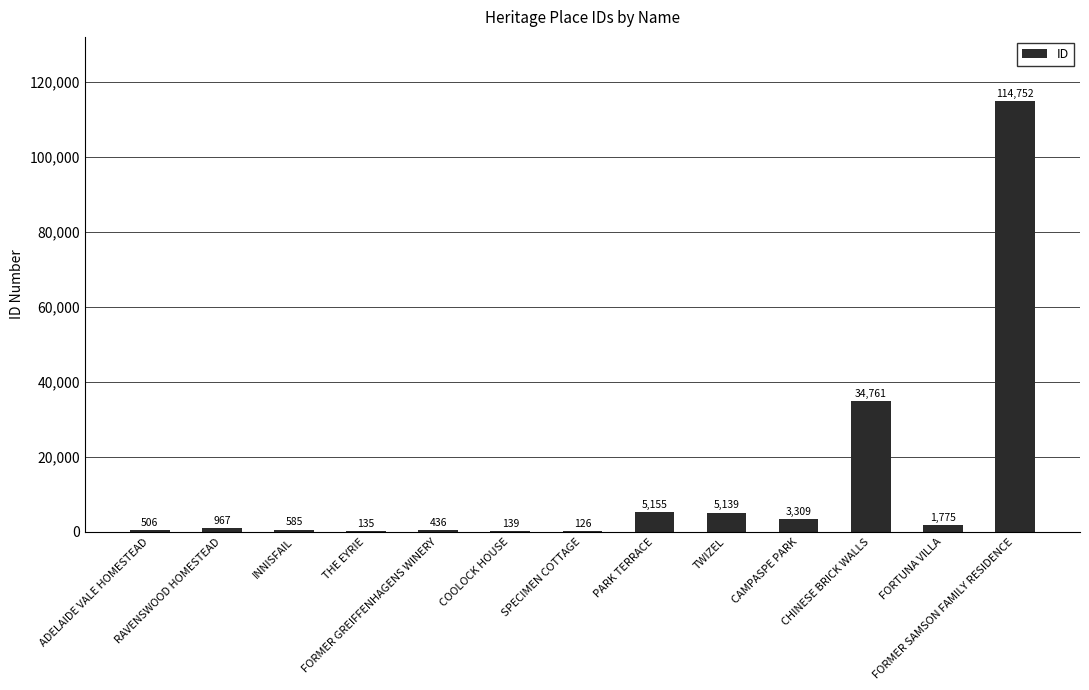

What is the average value?

12907